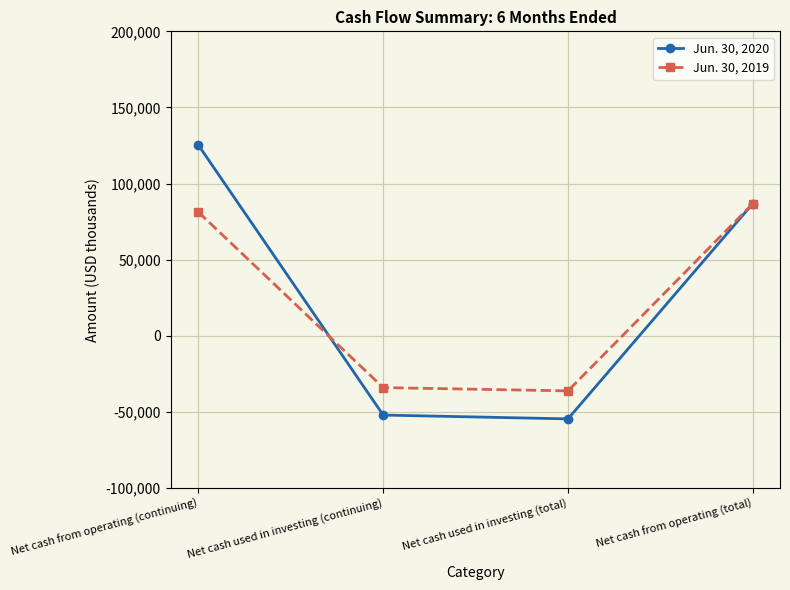

What is the difference between the maximum and minimum values in the Jun. 30, 2019 series?

122933